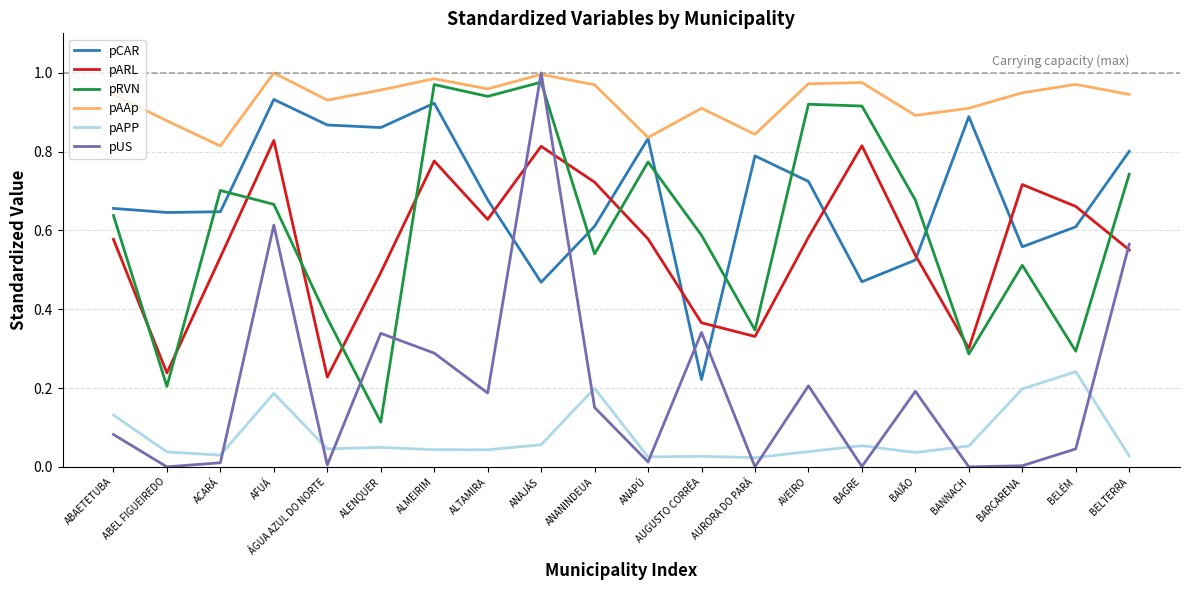

Which series has the largest range (max minus min)?

pUS